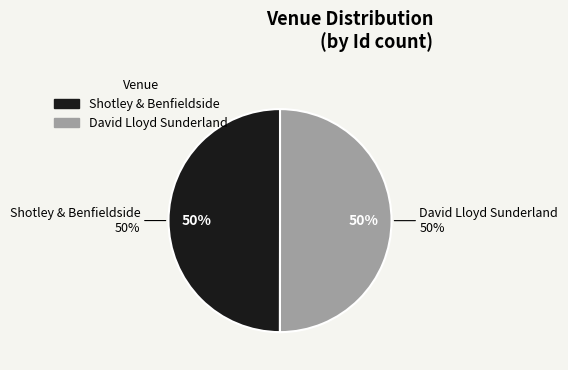

Rank the categories by value from highest to lowest.

David Lloyd Sunderland, Shotley & Benfieldside